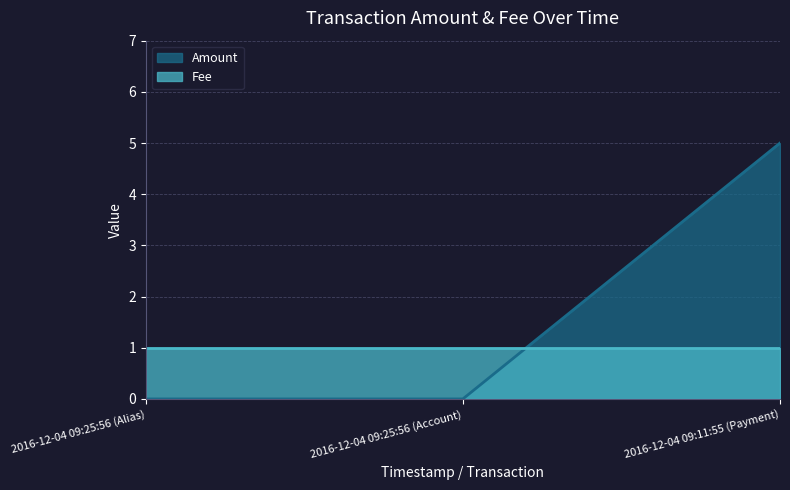

List the labels in order of value, smallest first.

2016-12-04 09:25:56 (Alias), 2016-12-04 09:25:56 (Account), 2016-12-04 09:11:55 (Payment)